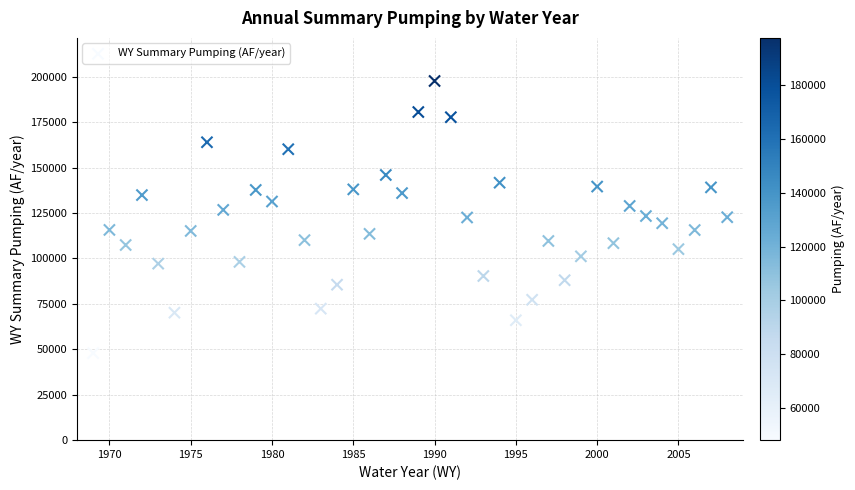

What is the range of Y values (max minus min)?

149792